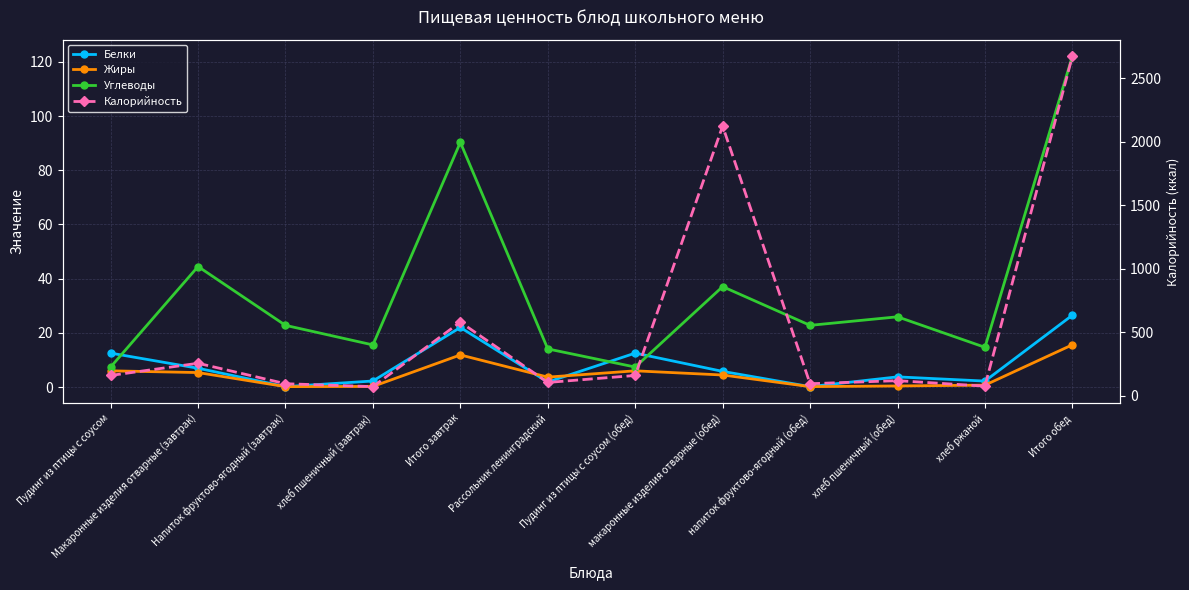

What are all the series names shown in the legend?

Белки, Жиры, Углеводы, Калорийность